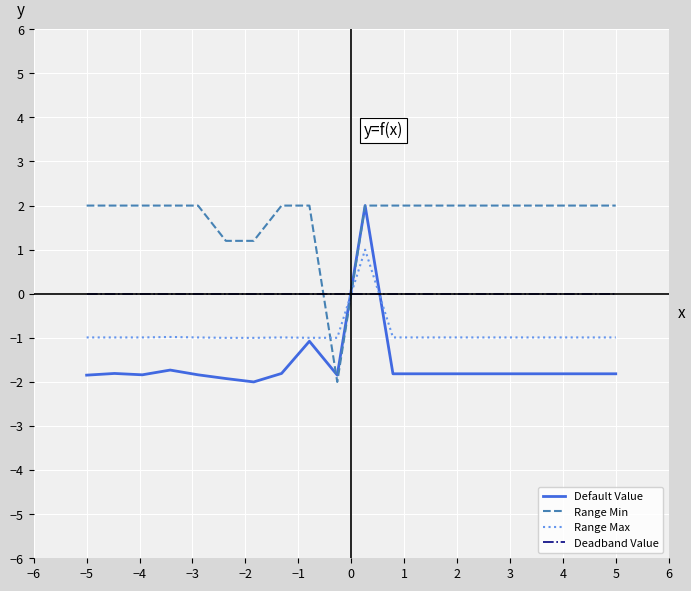

What is the smallest value displayed?

-2.0